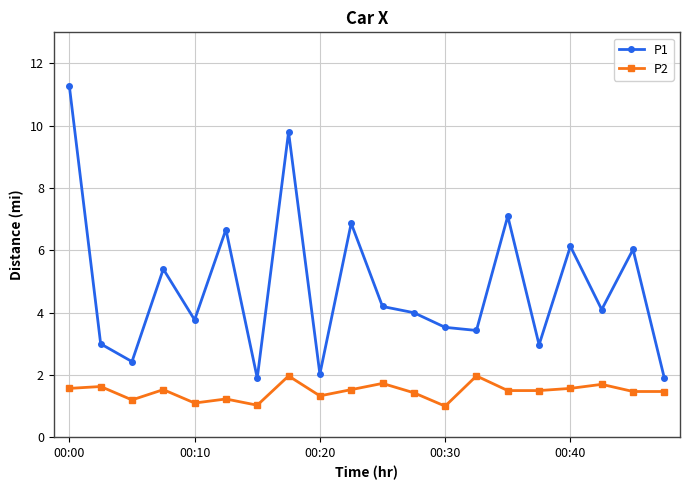

How many categories are shown in the chart?

20